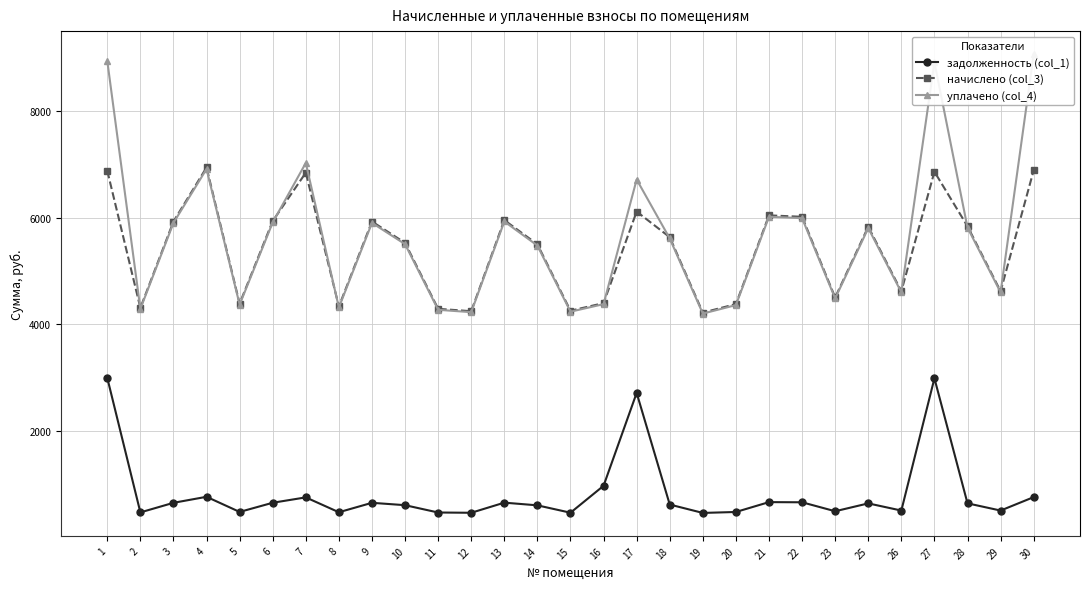

How many series are shown in this chart?

3